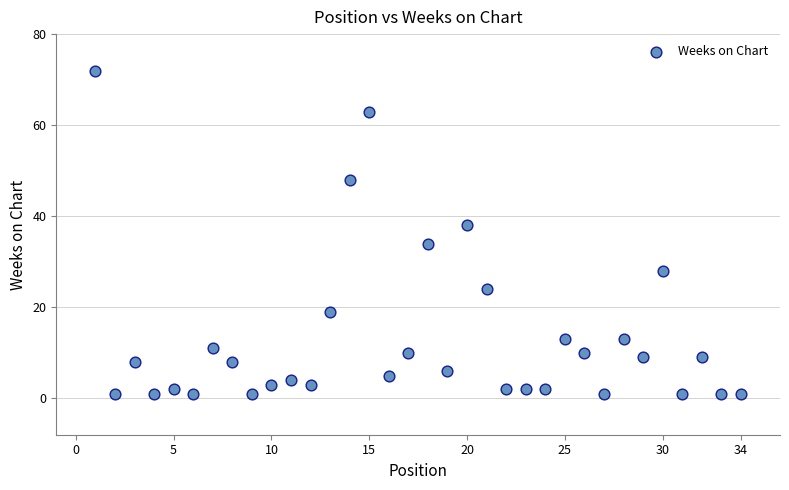

What is the range of X values (max minus min)?

33